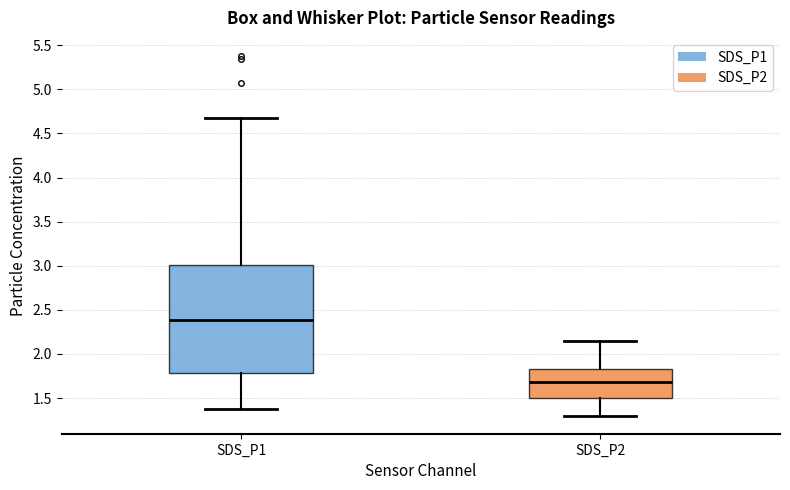

Reading left to right, transcribe this box plot: for each box, give where its median line is, the range the box spans, and where its two whiskers end, as read against the y-axis. The values are not printed on the chart, so give them approximately, as read against the axis.

SDS_P1: median 2.40, box 1.80 to 3.00, whiskers 1.40 to 4.70
SDS_P2: median 1.70, box 1.50 to 1.85, whiskers 1.30 to 2.15